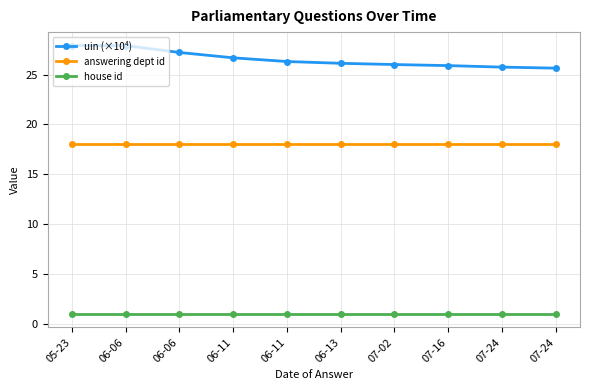

How many distinct data groups are displayed?

3